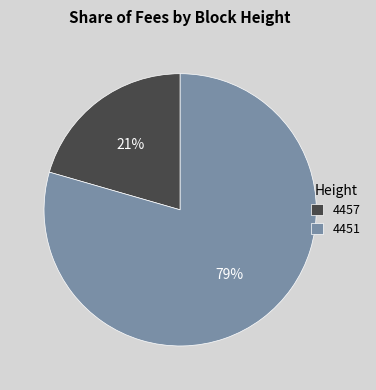

How many segments does this pie chart have?

2